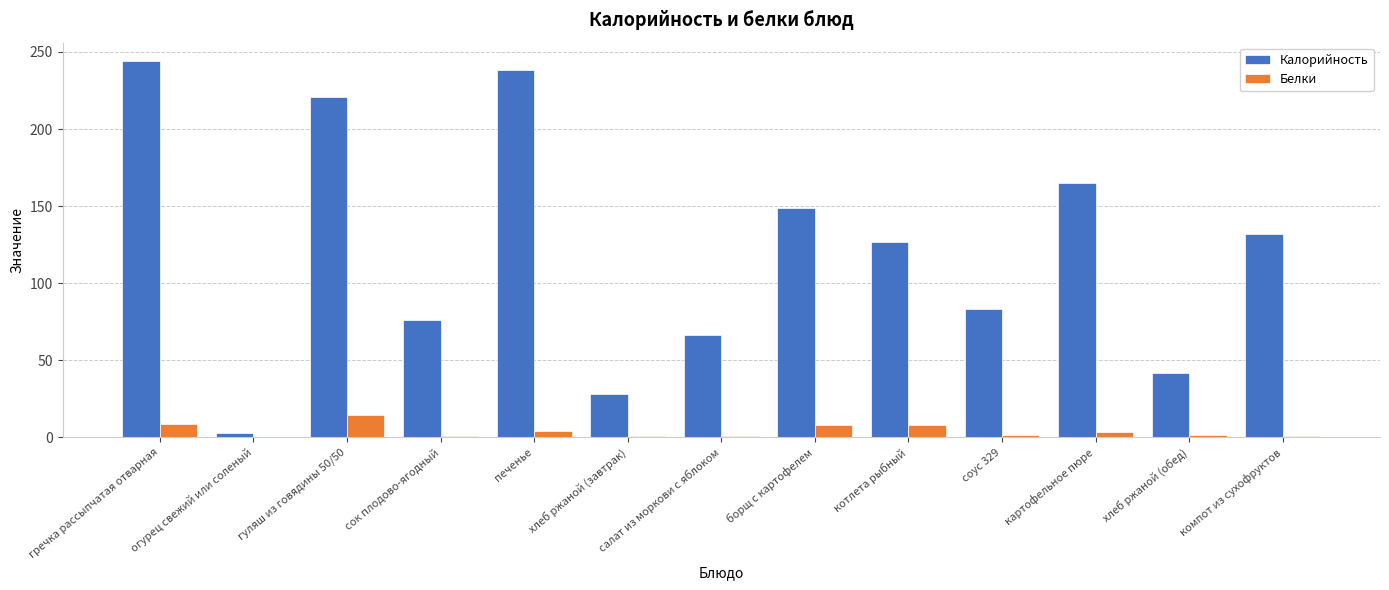

Is it true that Калорийность equals 23.1 at сок плодово-ягодный?

False